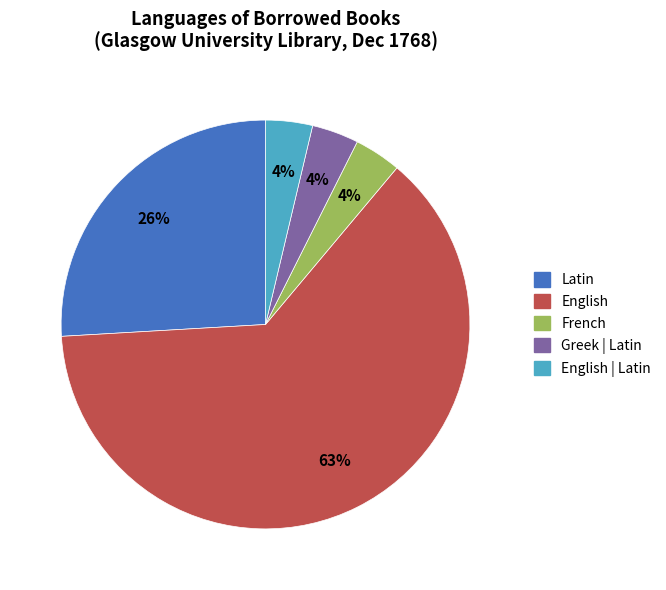

Is it true that Latin is 36% of the pie?

False